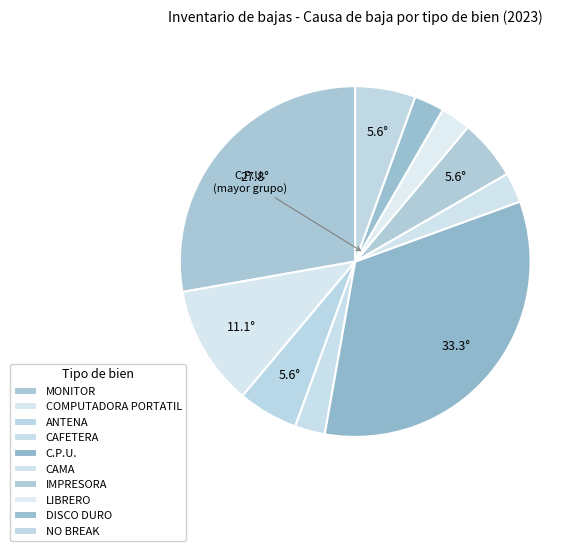

How many slices are in this pie chart?

10